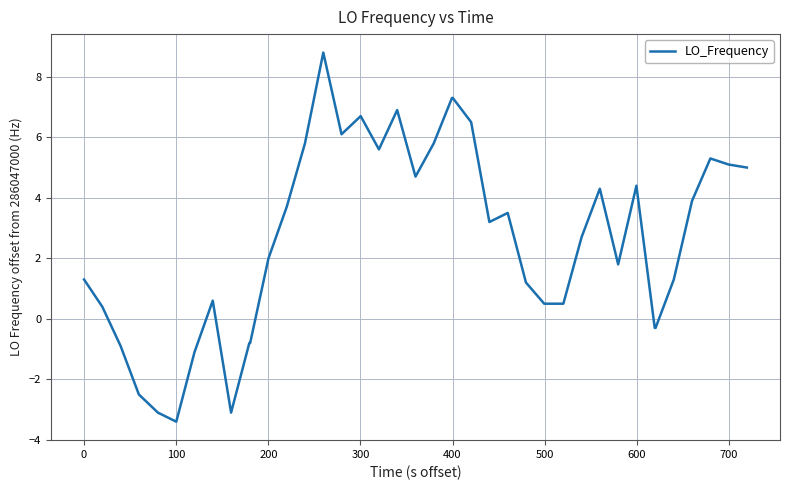

What is the maximum value shown in the chart?

8.8